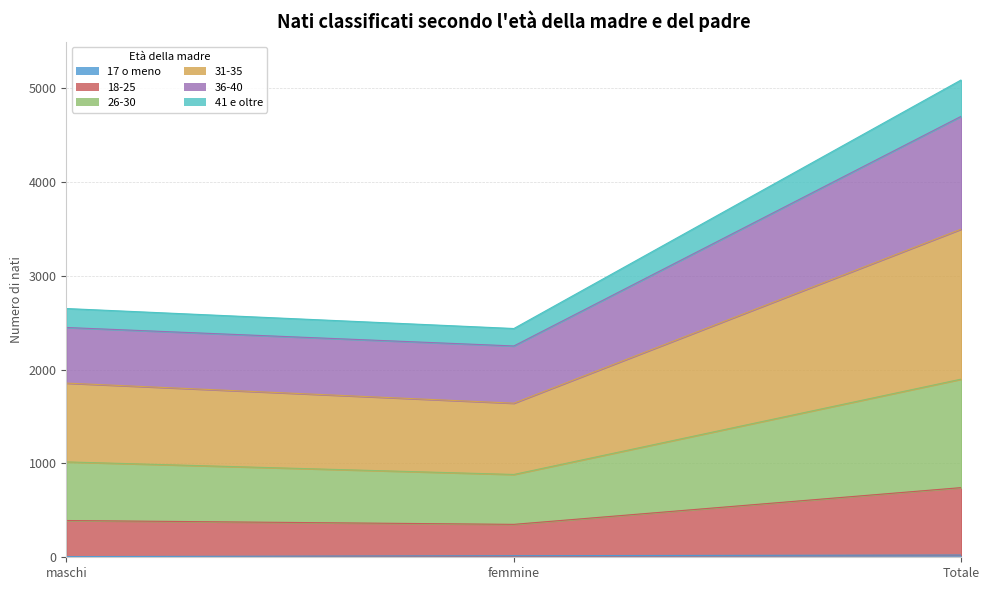

At which category is the sum across all series the highest?

Totale